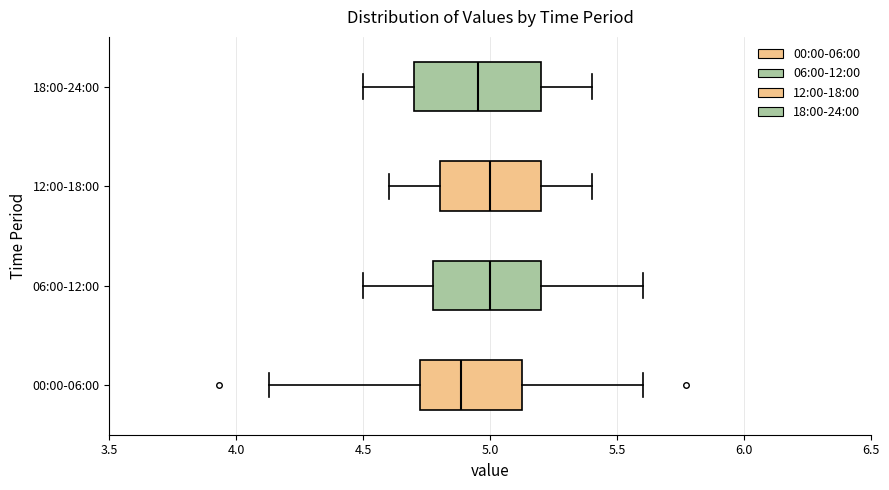

Comparing the boxes themselves (not the whiskers), which one is the widest?

18:00-24:00